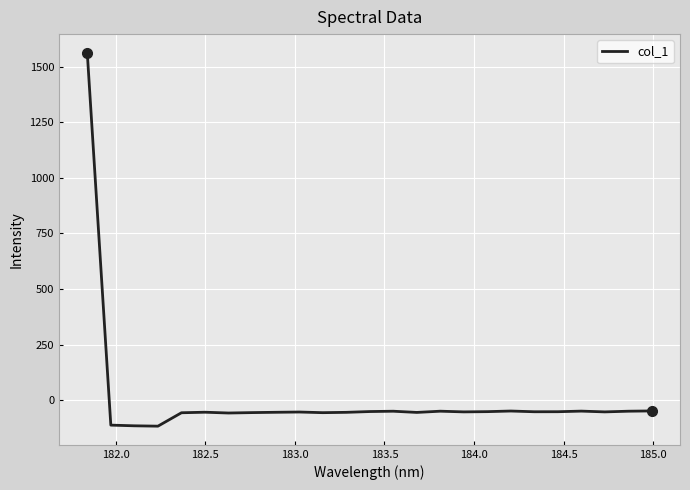

How many positive values are there?

1